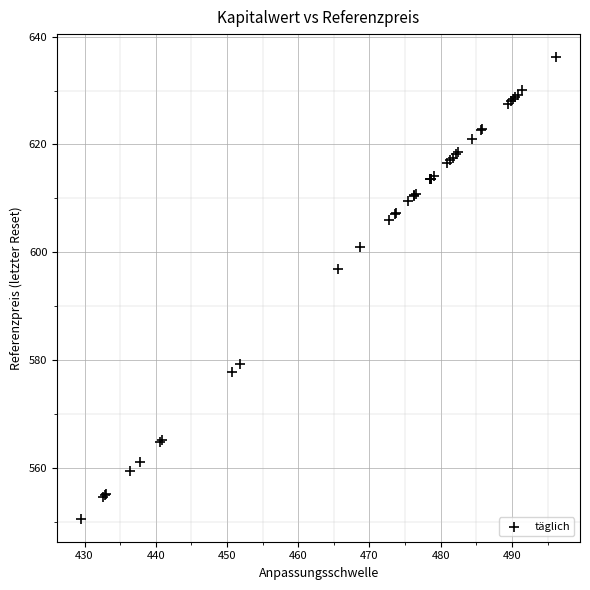

What Y value in the scatter plot is closest to 593?

597.0